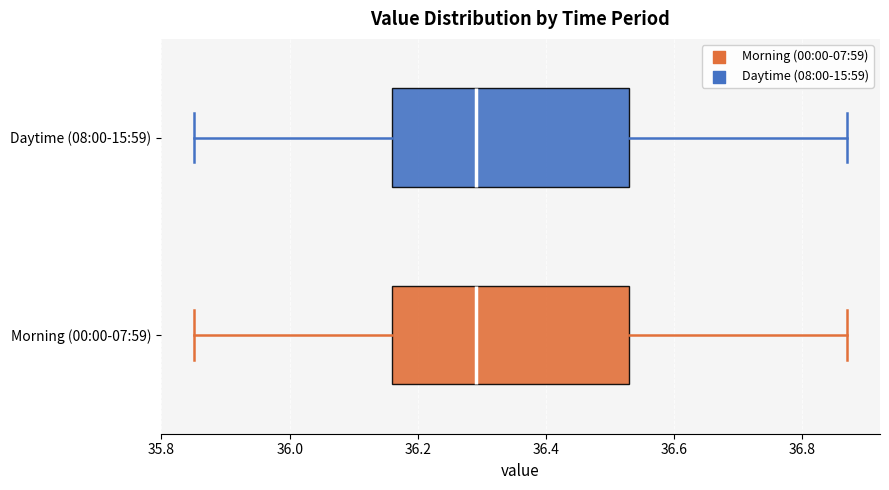

Reading bottom to top, transcribe this box plot: for each box, give where its median line is, the range the box spans, and where its two whiskers end, as read against the x-axis. The values are not printed on the chart, so give them approximately, as read against the axis.

Morning (00:00-07:59): median 36.30, box 36.16 to 36.54, whiskers 35.86 to 36.88
Daytime (08:00-15:59): median 36.30, box 36.16 to 36.54, whiskers 35.86 to 36.88